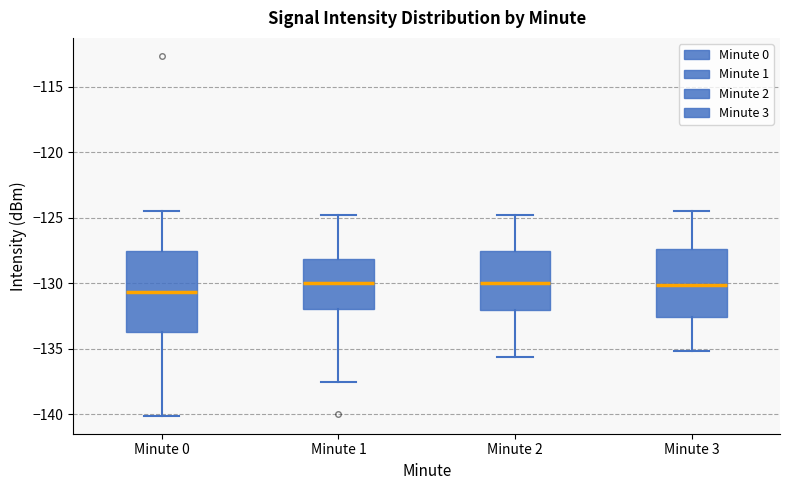

Reading left to right, read every box against the y-axis: the position of its median line, the range the box covers, and the ends of its whiskers. The values are not printed on the chart, so give them approximately, as read against the axis.

Minute 0: median -130.5, box -134.0 to -127.5, whiskers -140.0 to -124.5
Minute 1: median -130.0, box -132.0 to -128.0, whiskers -137.5 to -125.0
Minute 2: median -130.0, box -132.0 to -127.5, whiskers -135.5 to -125.0
Minute 3: median -130.0, box -132.5 to -127.5, whiskers -135.0 to -124.5